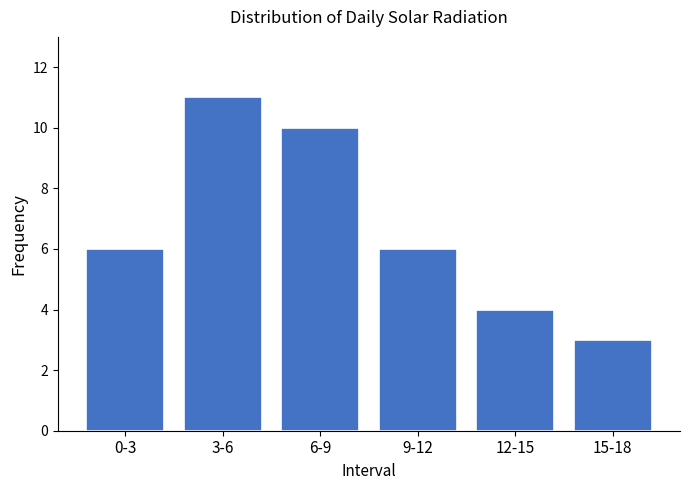

Reading left to right, what are all the values shown in this chart?

6	11	10	6	4	3